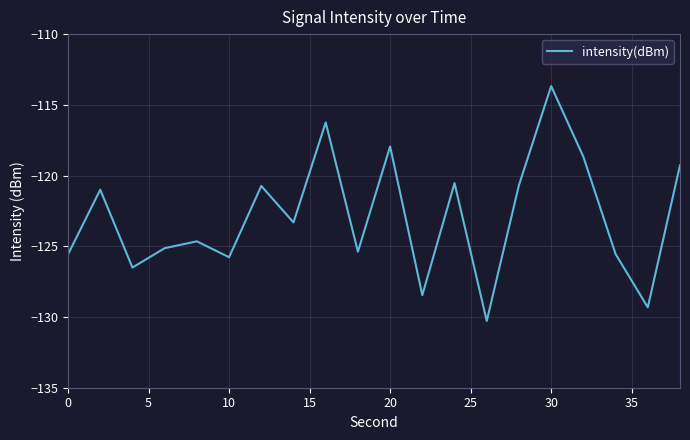

What is the difference between the maximum and minimum values?

16.6